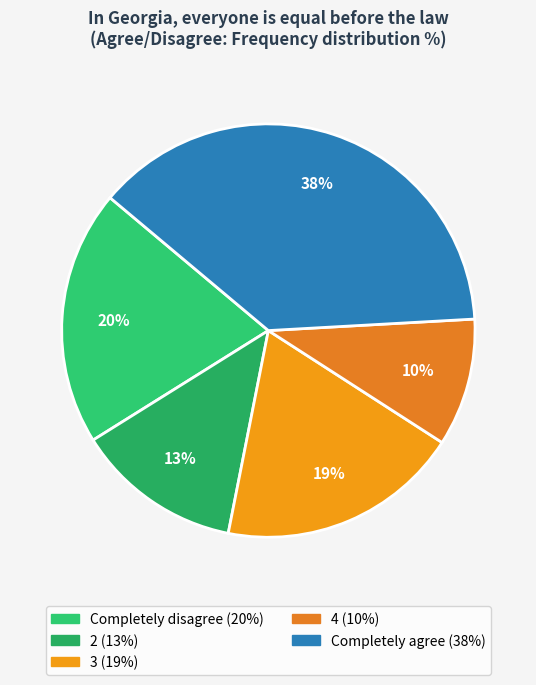

Count the number of slices in the pie.

5